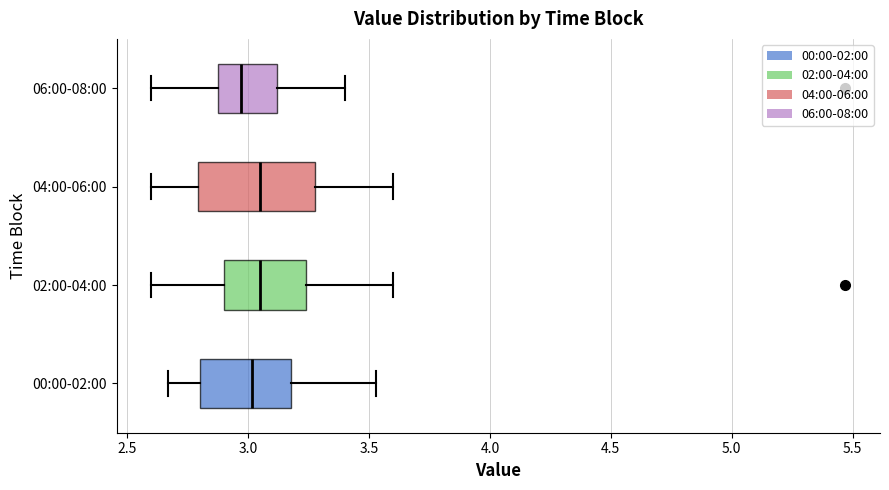

Reading bottom to top, transcribe this box plot: for each box, give where its median line is, the range the box spans, and where its two whiskers end, as read against the x-axis. The values are not printed on the chart, so give them approximately, as read against the axis.

00:00-02:00: median 3.00, box 2.80 to 3.20, whiskers 2.65 to 3.55
02:00-04:00: median 3.05, box 2.90 to 3.25, whiskers 2.60 to 3.60
04:00-06:00: median 3.05, box 2.80 to 3.30, whiskers 2.60 to 3.60
06:00-08:00: median 2.95, box 2.90 to 3.10, whiskers 2.60 to 3.40